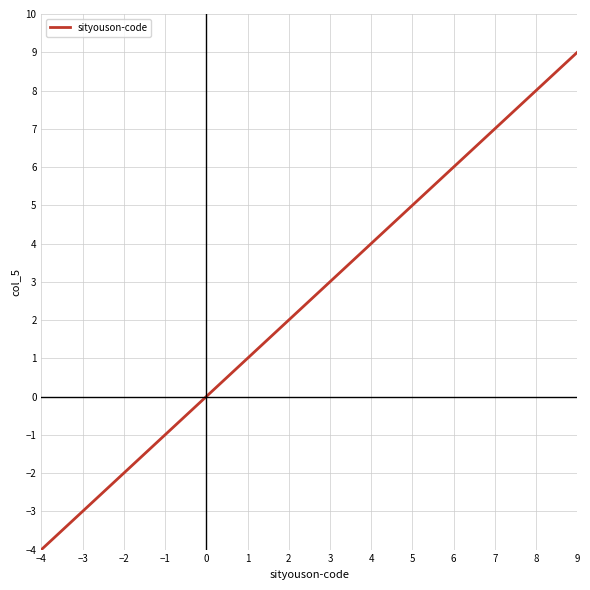

How many distinct data groups are displayed?

1